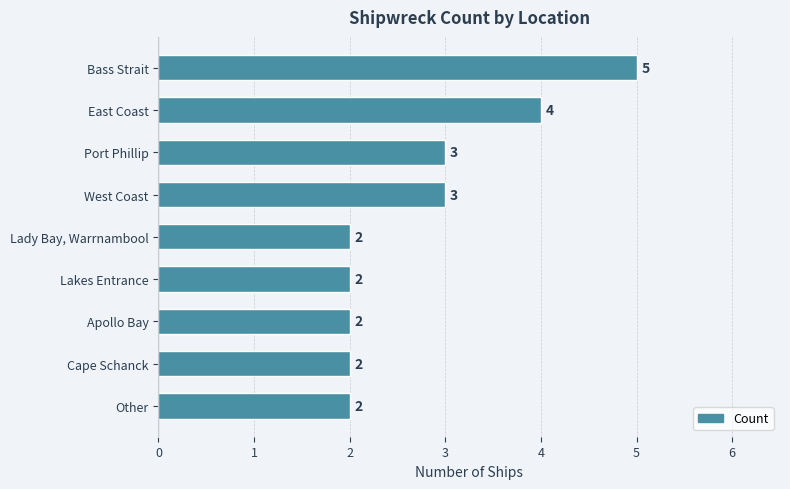

Is it true that the value at Lakes Entrance is 3?

False